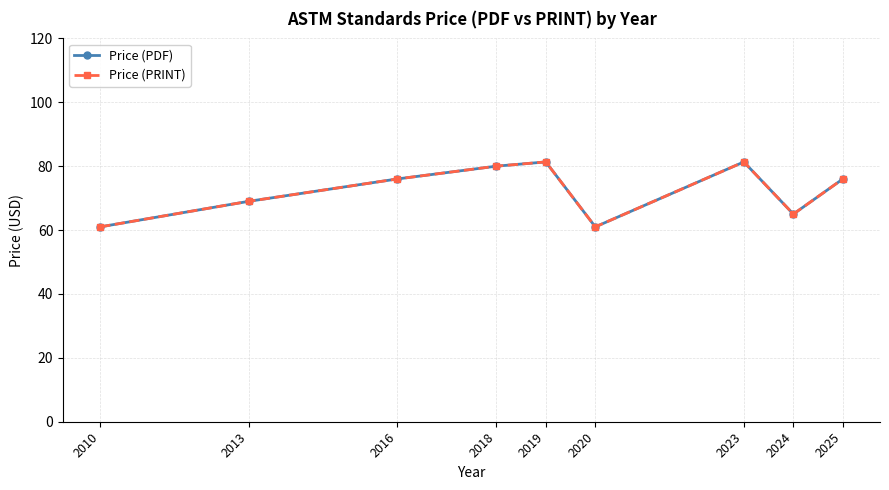

What is the value of the Price (PDF) point at the 3rd from the left?

76.0